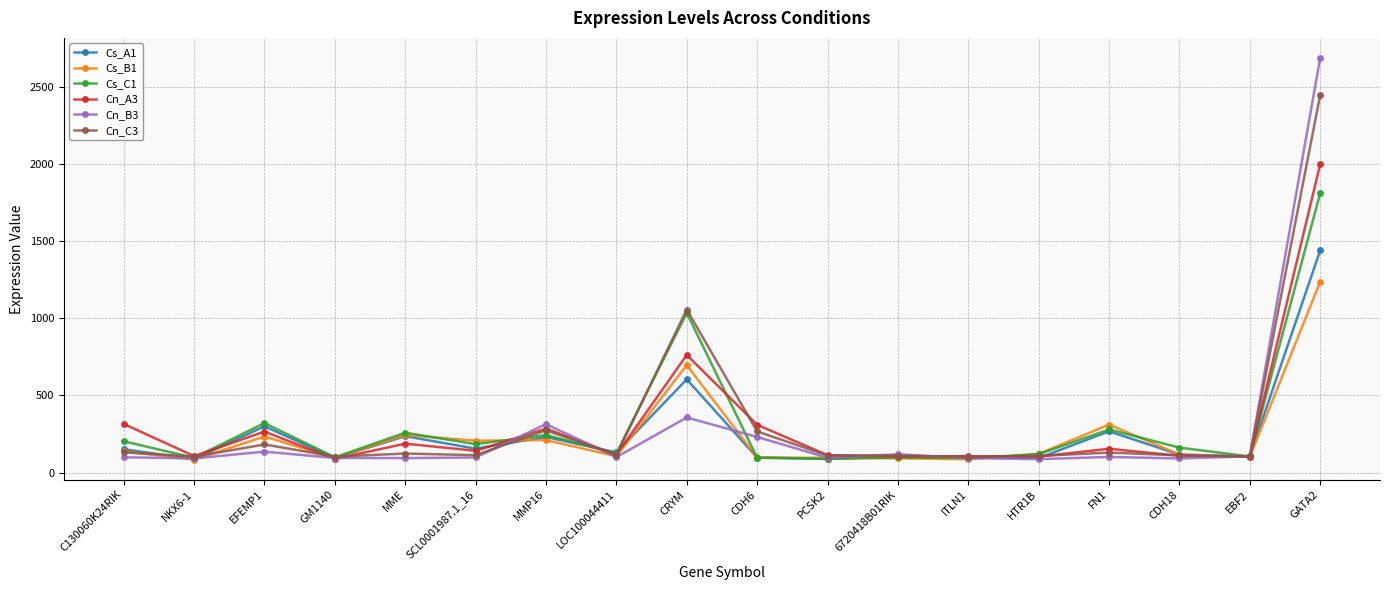

What is the difference between the second highest and minimum values in the Cs_B1 series?

612.8